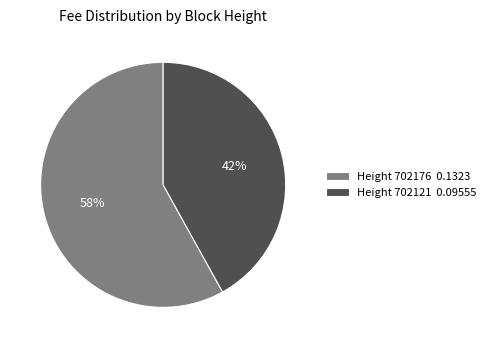

Which category has the smallest portion of the pie?

Height 702121 0.09555